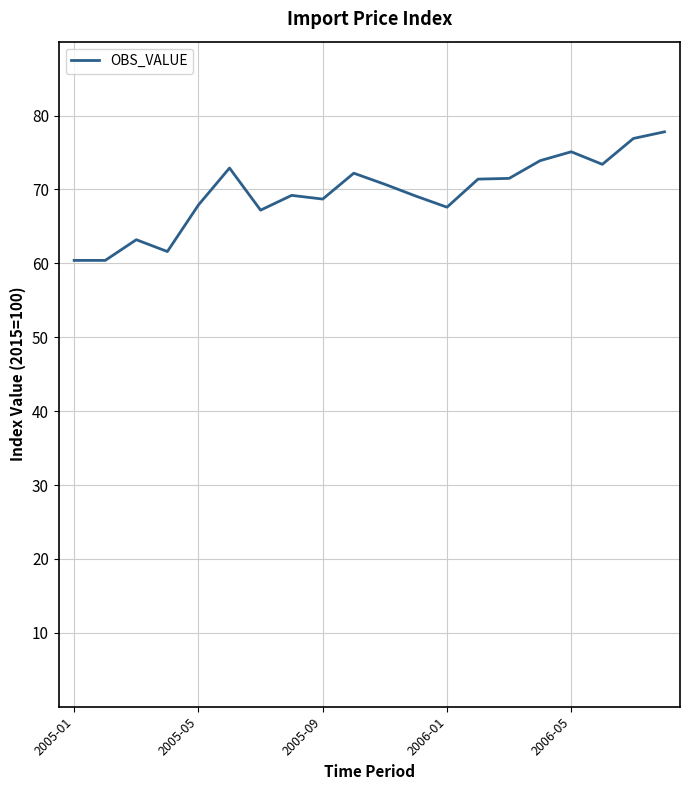

What is the greatest value displayed?

77.8